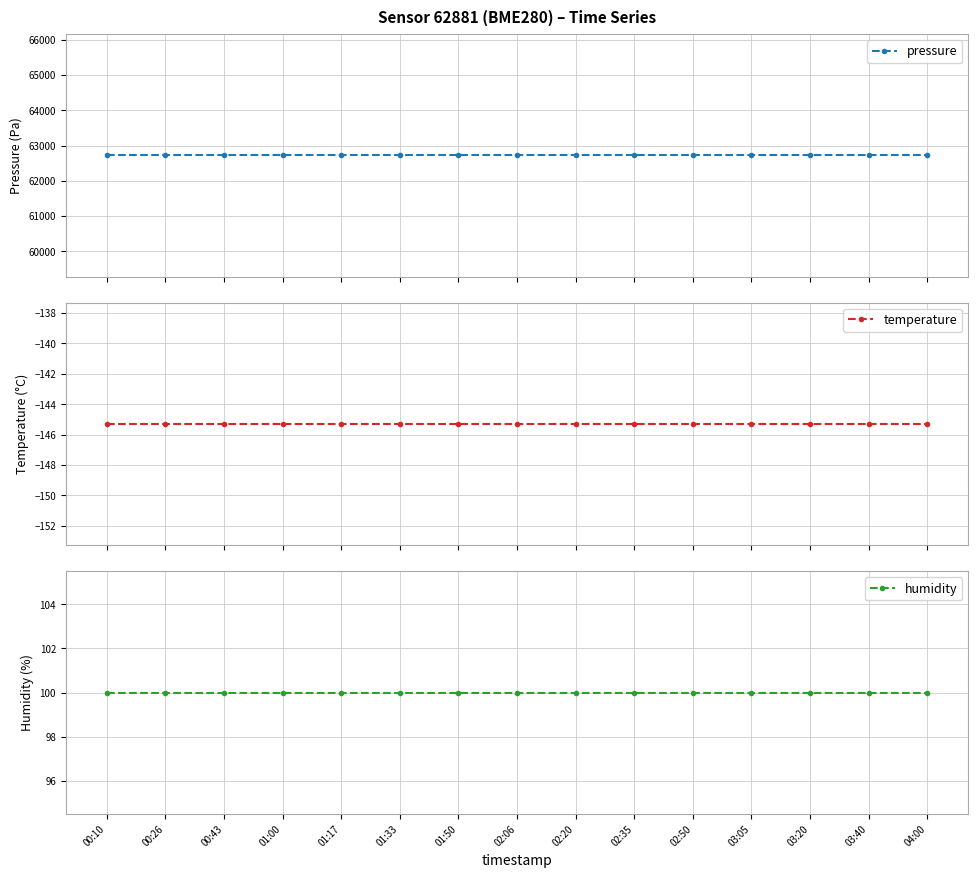

True or false: pressure and temperature intersect in this chart.

False